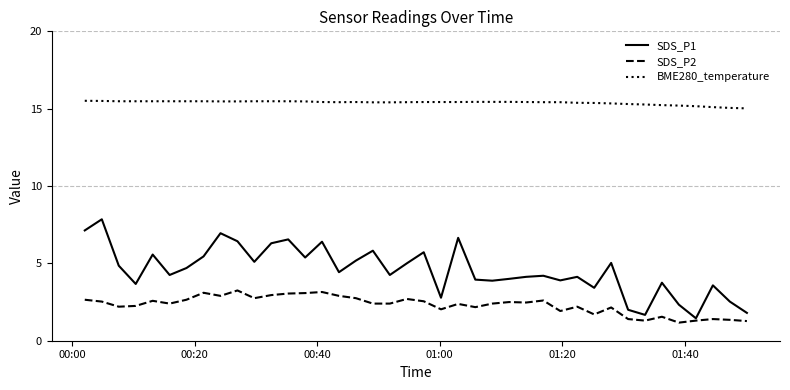

At how many categories does at least one series exceed 10?

40